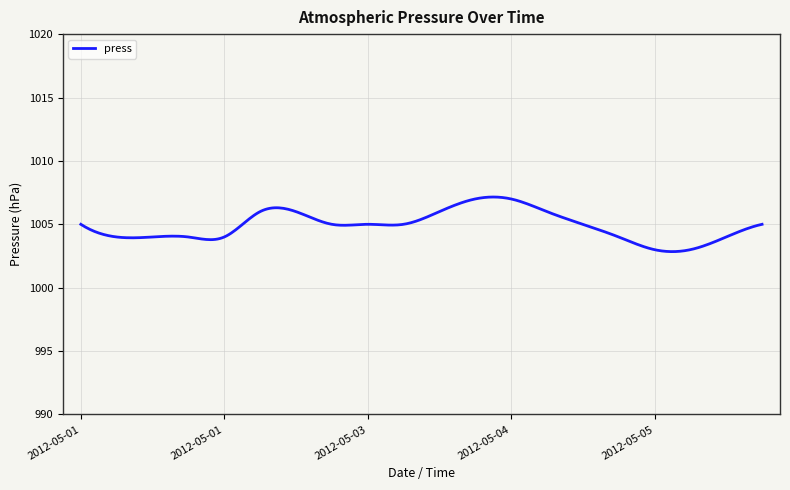

What is the maximum value shown in the chart?

1007.2